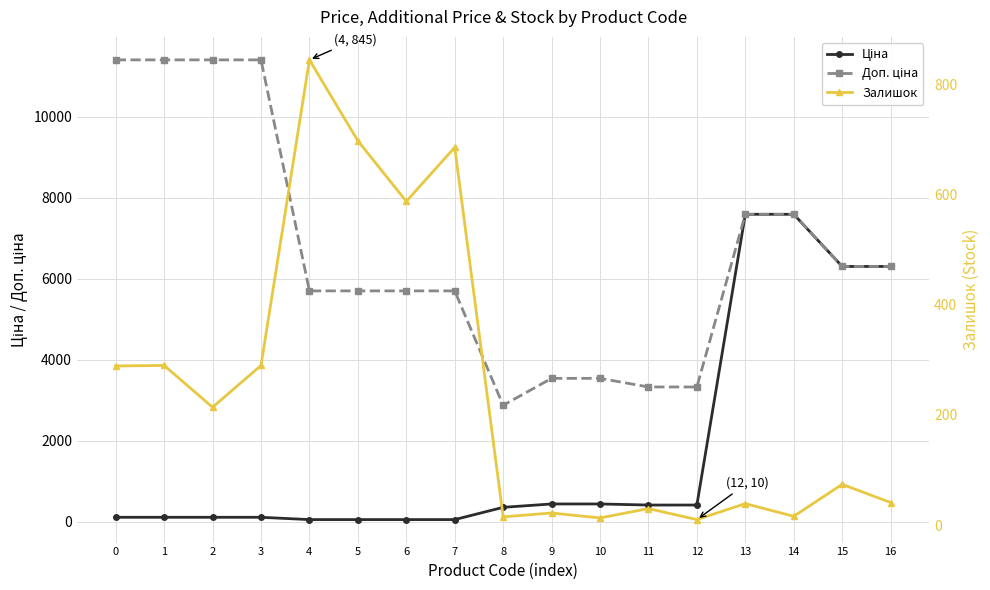

Does the chart have visible grid lines?

Yes